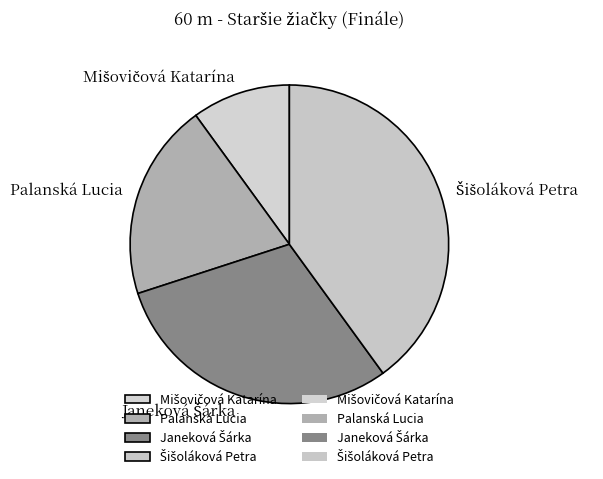

Does Palanská Lucia account for over 50% of the chart?

No